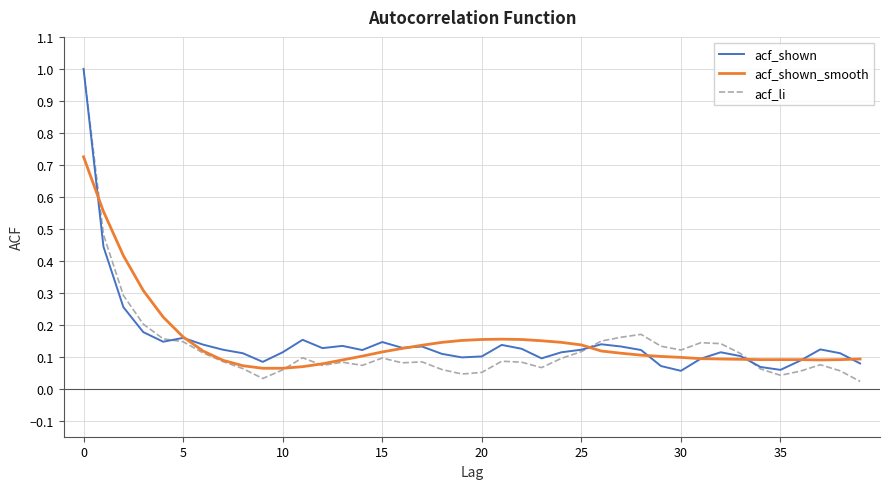

Which series has the widest spread of values?

acf_li